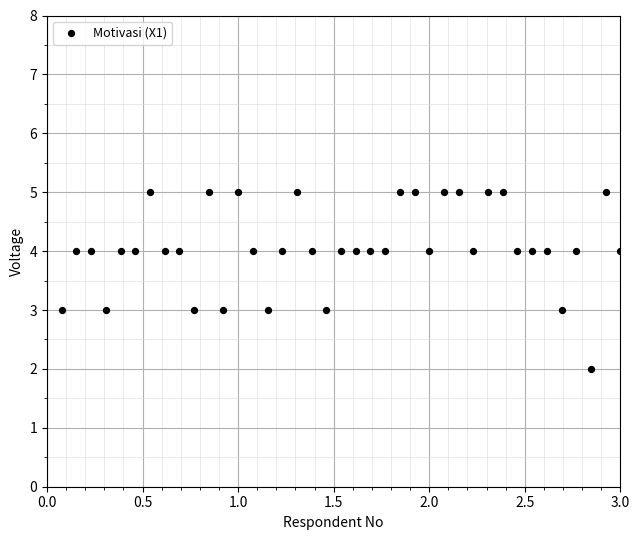

What is the range of Y values (max minus min)?

3